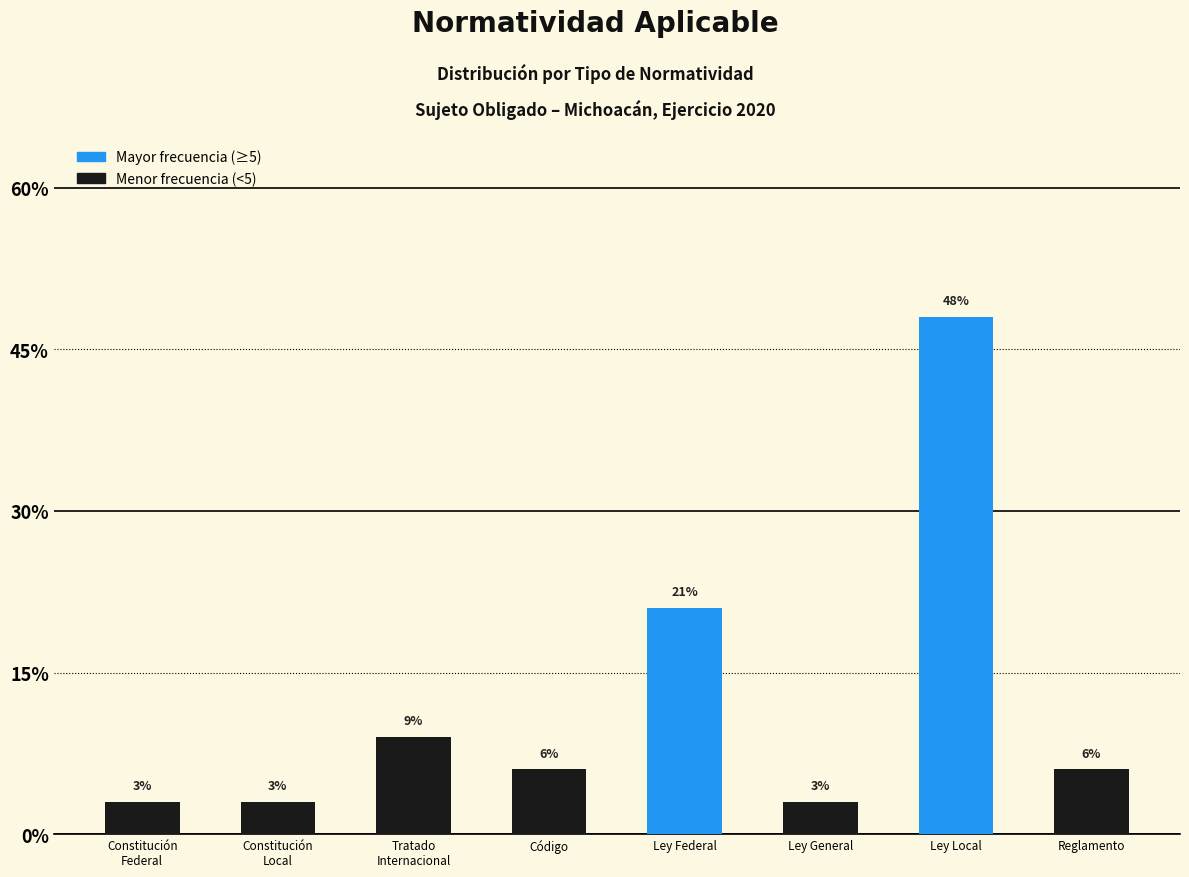

Does the chart contain any negative values?

No